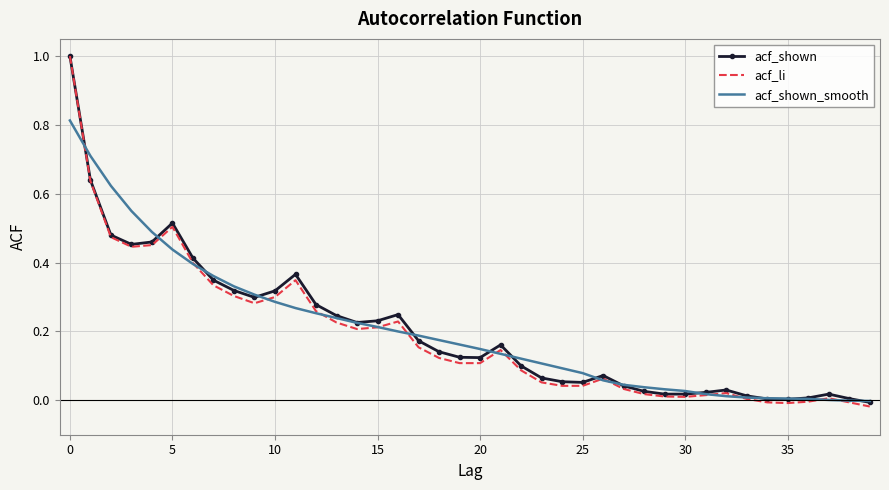

Which series has the widest spread of values?

acf_li